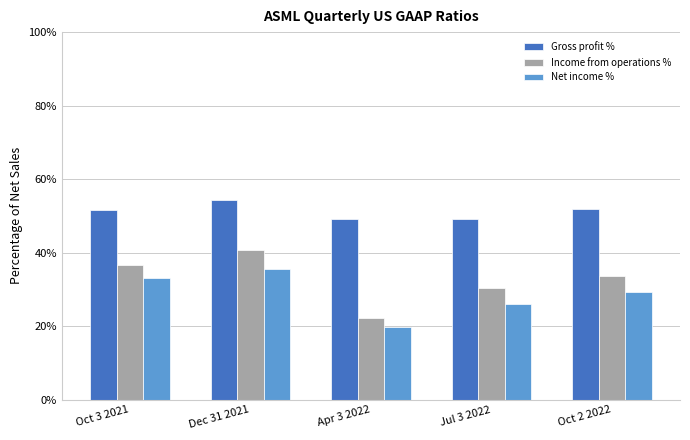

Which series has the widest spread of values?

Income from operations %